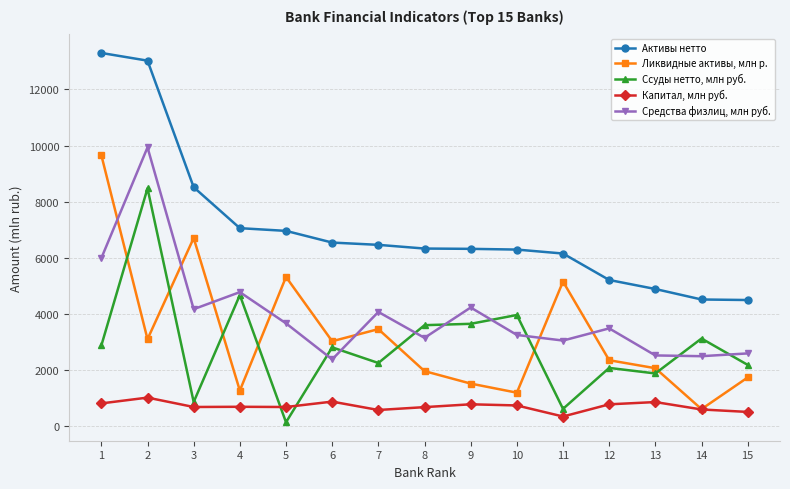

What are all the series names shown in the legend?

Активы нетто, Ликвидные активы, млн р., Ссуды нетто, млн руб., Капитал, млн руб., Средства физлиц, млн руб.